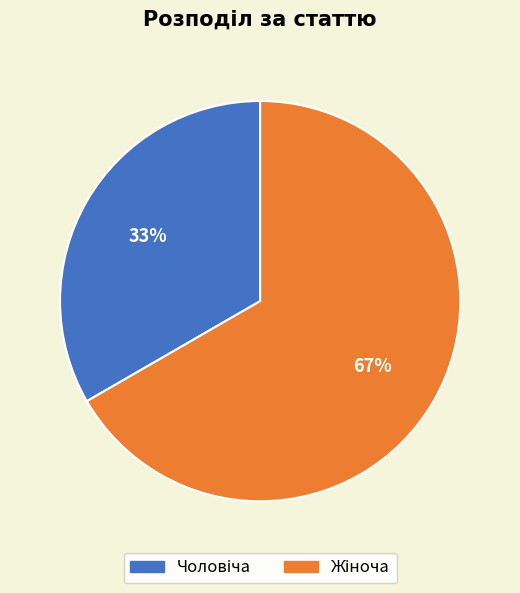

Is there a majority slice in this chart?

Yes